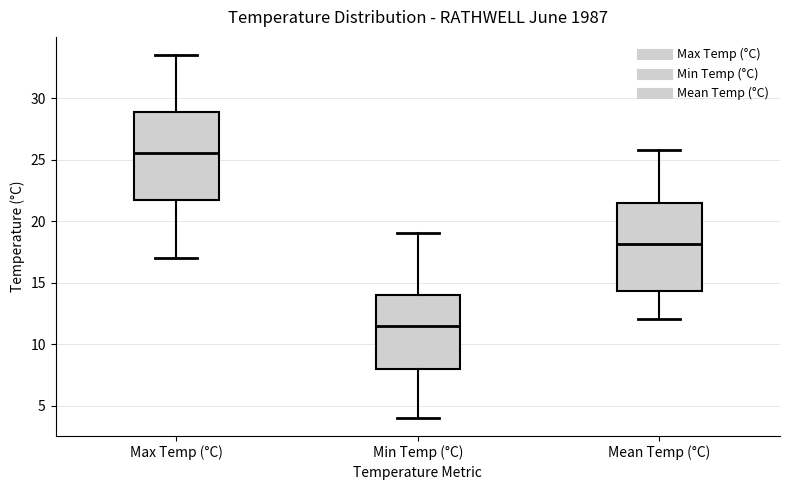

Where does the lower whisker of the box for Mean Temp (°C) end on the y-axis? The values are not printed on the chart, so give them approximately, as read against the axis.

12.0